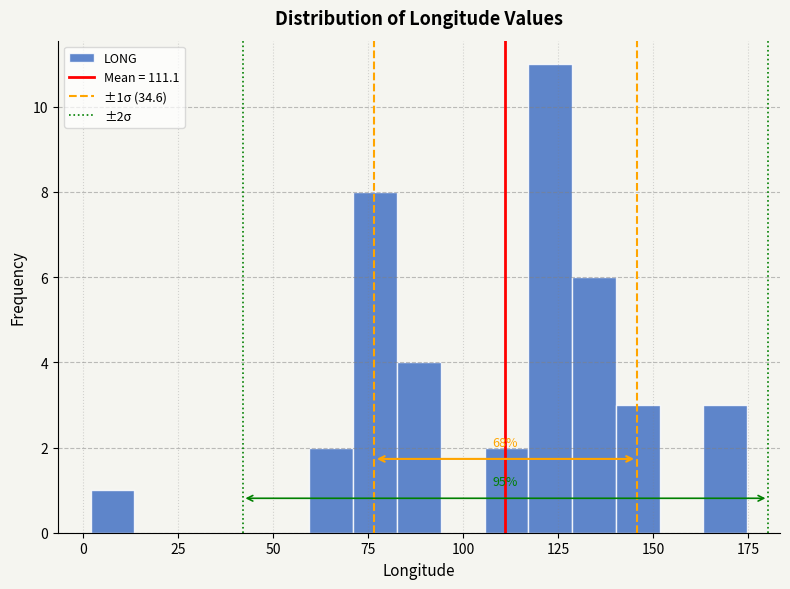

Read against the x-axis, roughly where is the centre of the tallest bar?

125